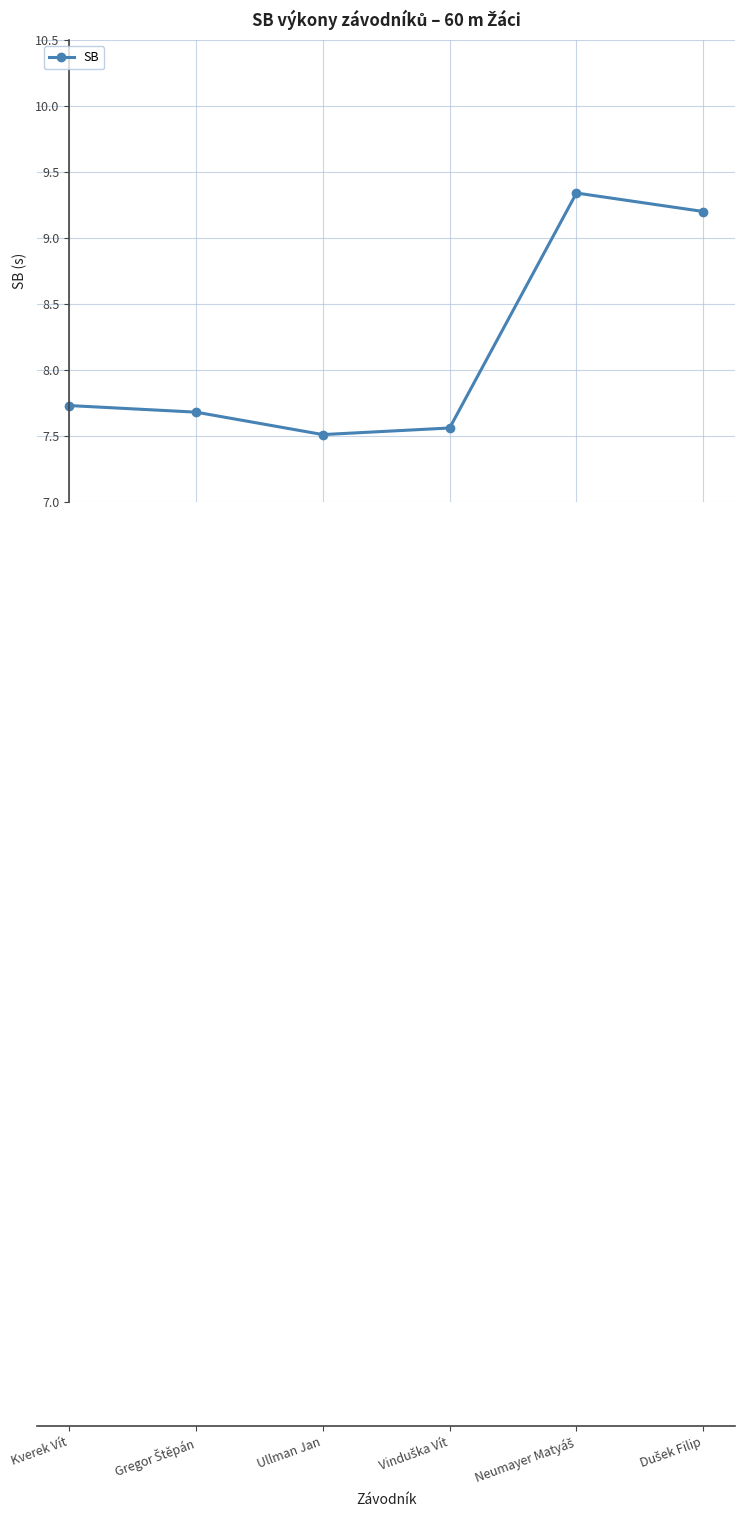

What is the difference between the maximum and minimum values?

1.8